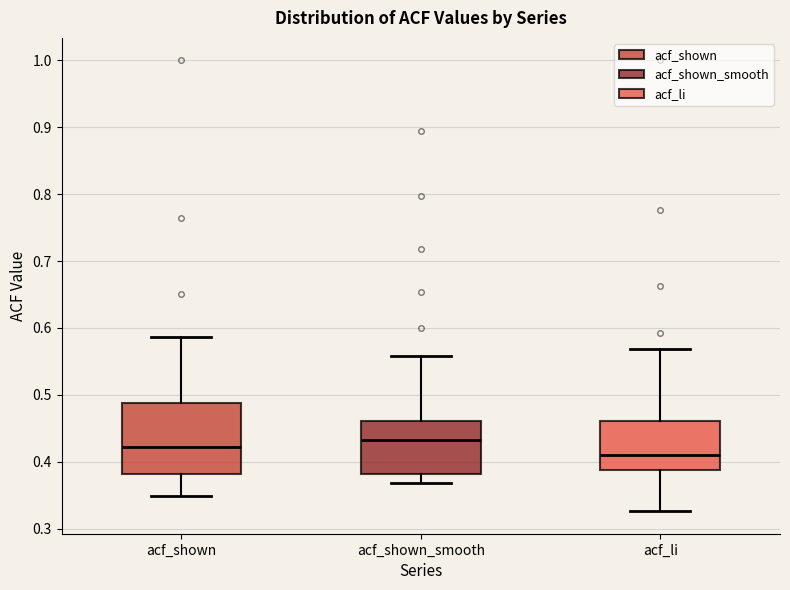

Comparing the boxes themselves (not the whiskers), which one is the tallest?

acf_shown